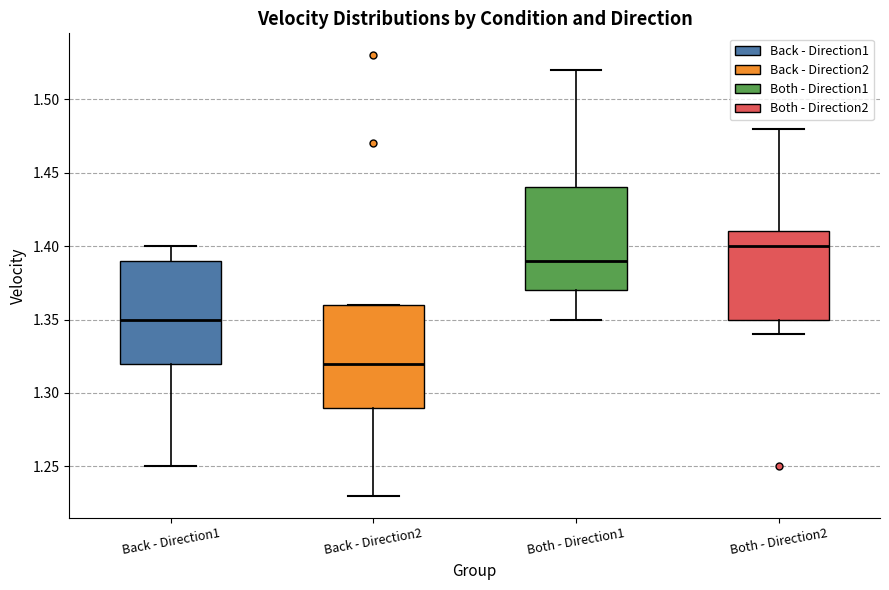

Where does the lower whisker of the box for Both - Direction2 end on the y-axis? The values are not printed on the chart, so give them approximately, as read against the axis.

1.34